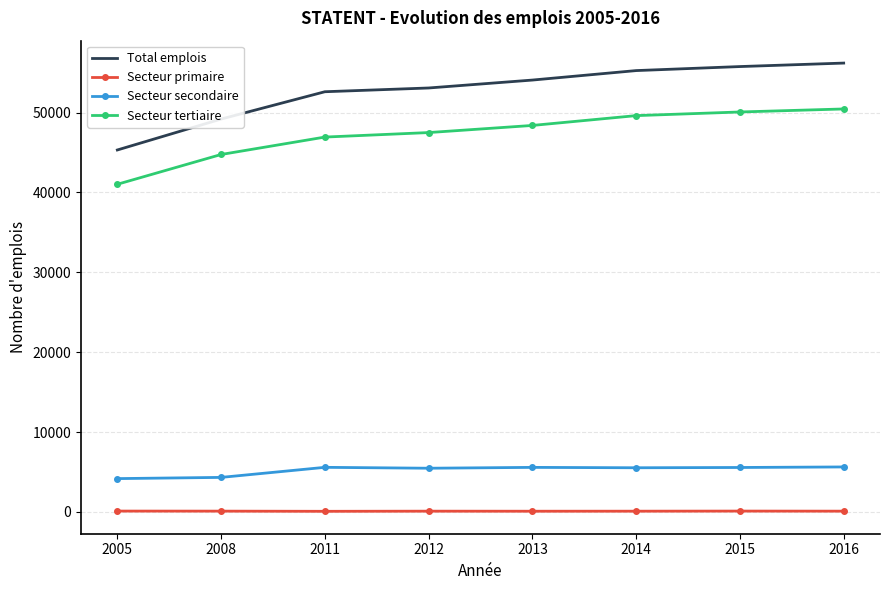

Rank the series at 2005 from highest to lowest value.

Total emplois, Secteur tertiaire, Secteur secondaire, Secteur primaire